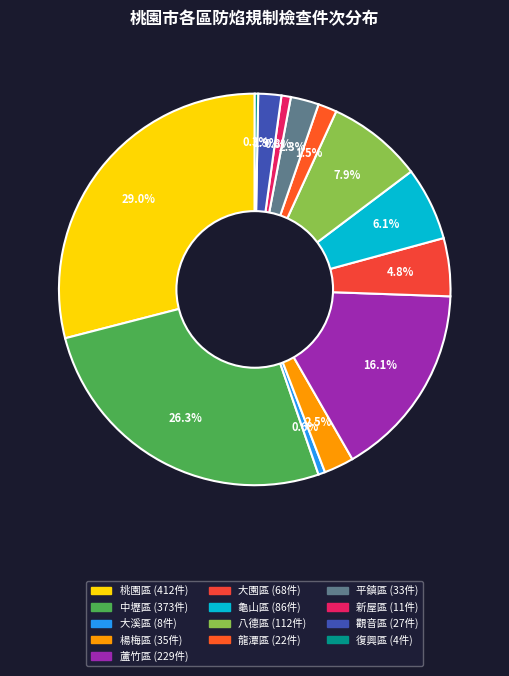

How many segments does this pie chart have?

13